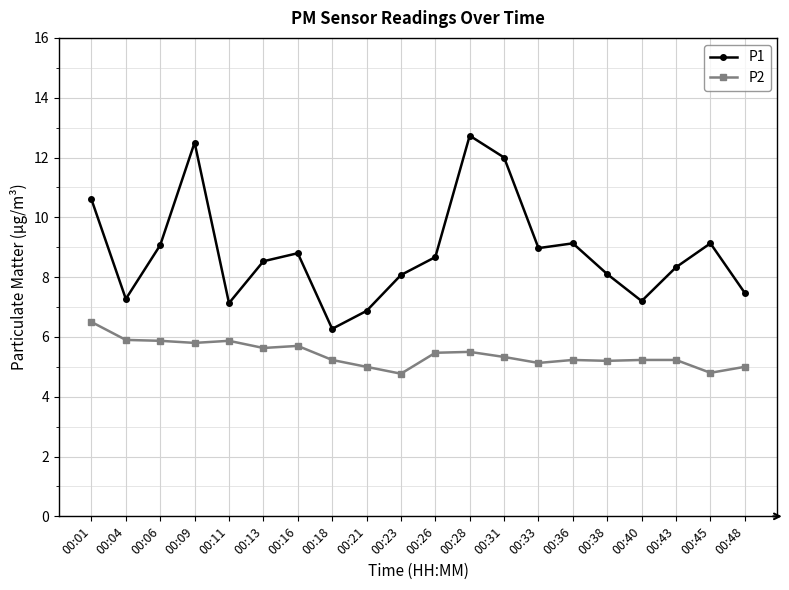

What is the total value across all series at 00:38?

13.3